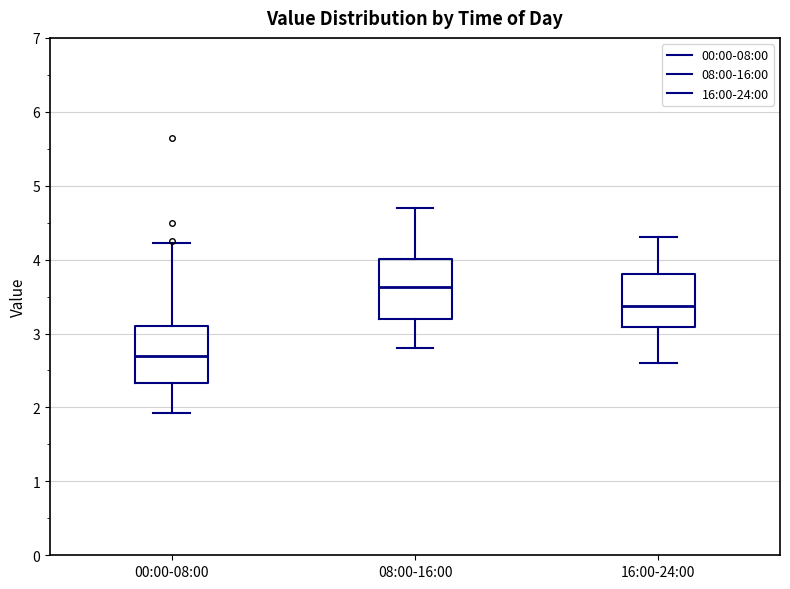

Which box has the lowest median line?

00:00-08:00